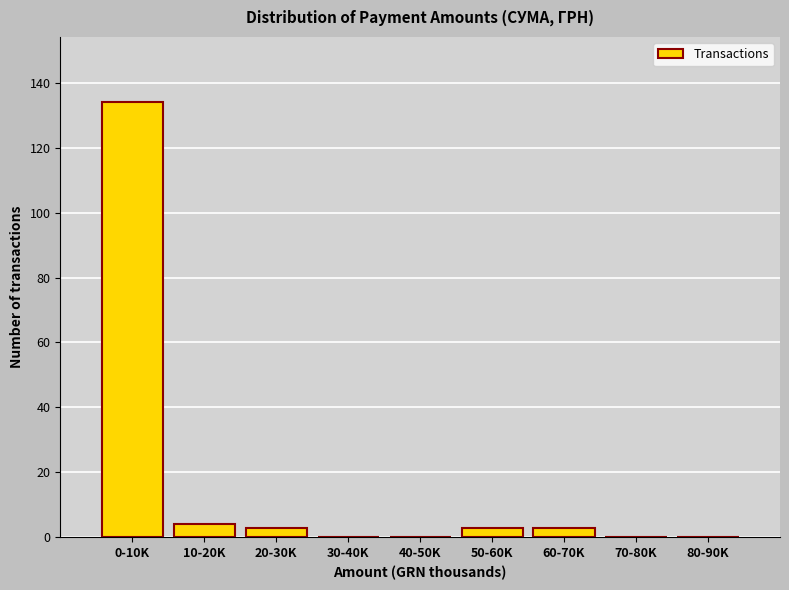

Reading left to right, what are all the values shown in this chart?

0-10K=134	10-20K=4	20-30K=3	30-40K=0	40-50K=0	50-60K=3	60-70K=3	70-80K=0	80-90K=0